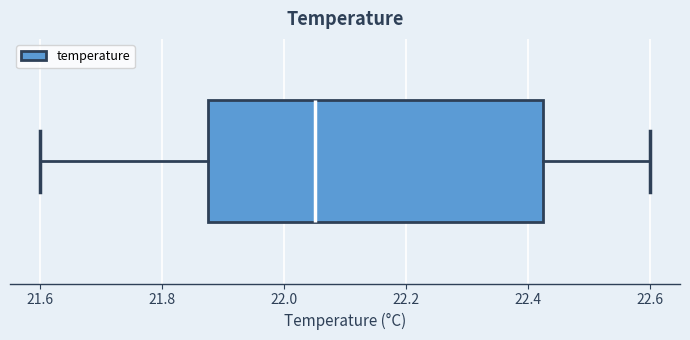

Where does the median line of the box sit on the x-axis? The values are not printed on the chart, so give them approximately, as read against the axis.

22.06